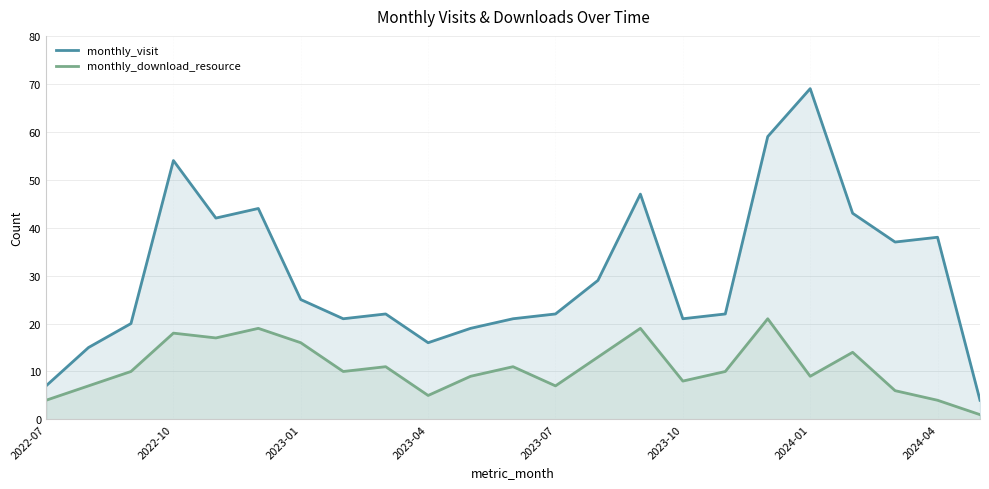

How many values in the monthly_visit series are below 22?

9